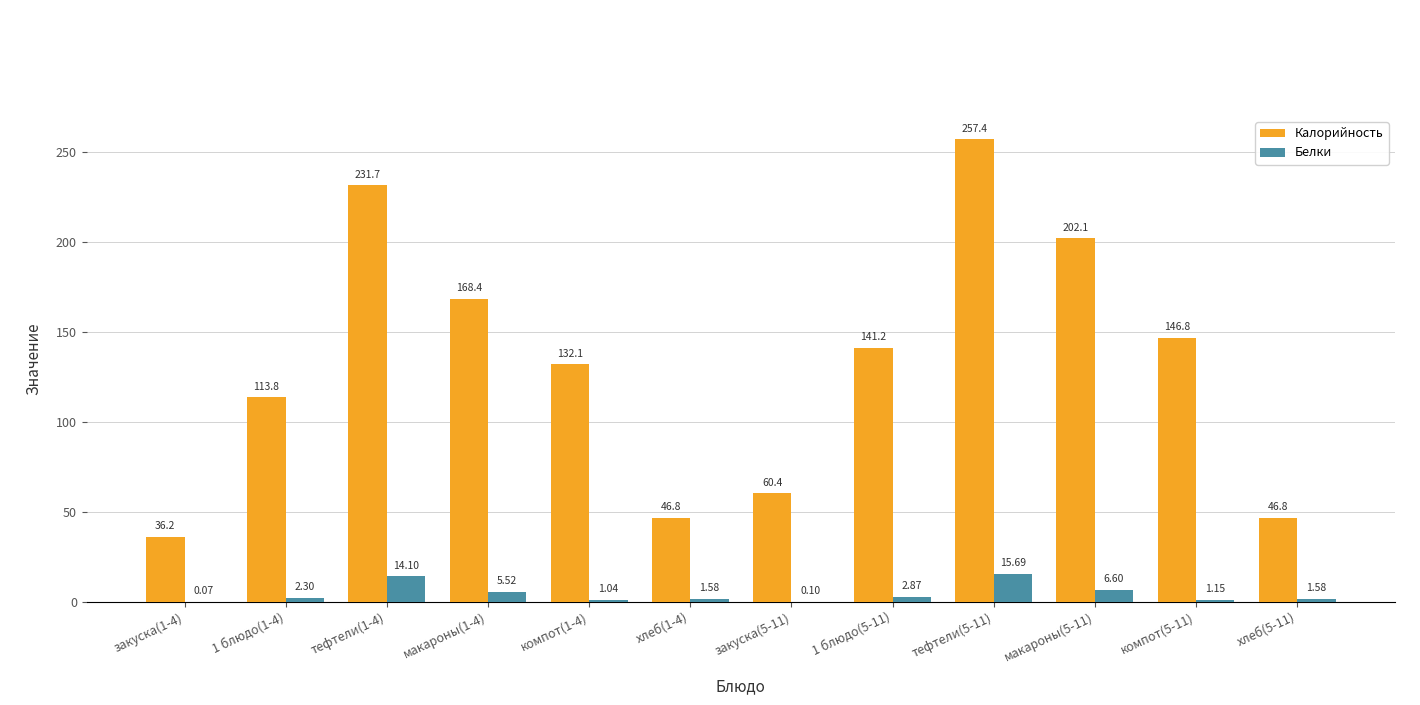

At which category is the sum across all series the highest?

тефтели(5-11)